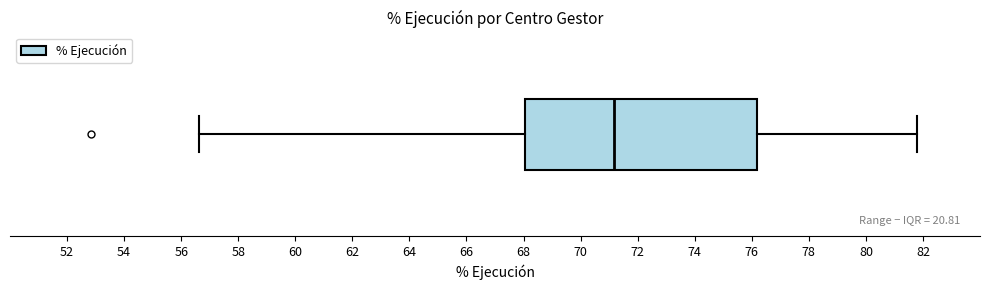

Transcribe this box plot: give where the median line is, the range the box spans, and where the two whiskers end, as read against the x-axis. The values are not printed on the chart, so give them approximately, as read against the axis.

median 71.2, box 68.0 to 76.2, whiskers 56.6 to 81.8